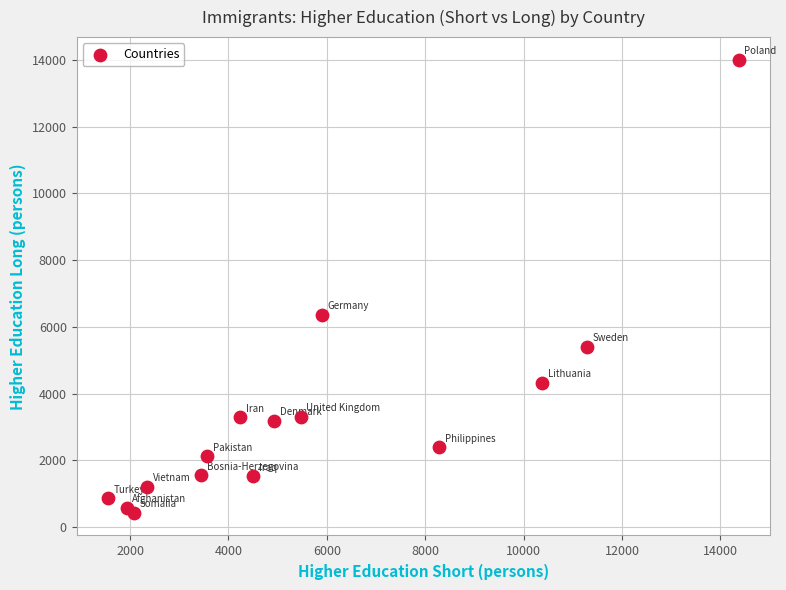

What Y value in the scatter plot is closest to 7214?

6361